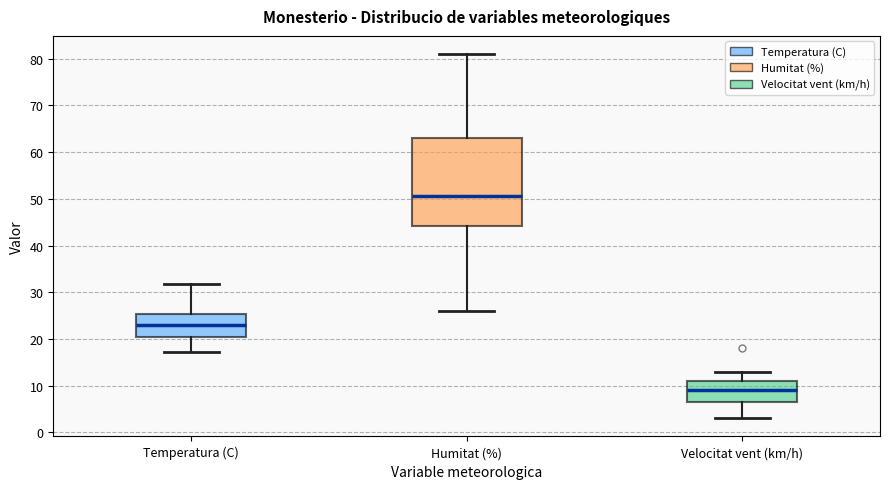

Which box has the lowest median line?

Velocitat vent (km/h)